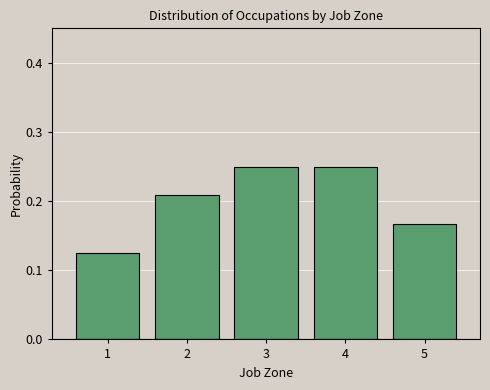

True or false: the data shows 0.3 at 5.

False